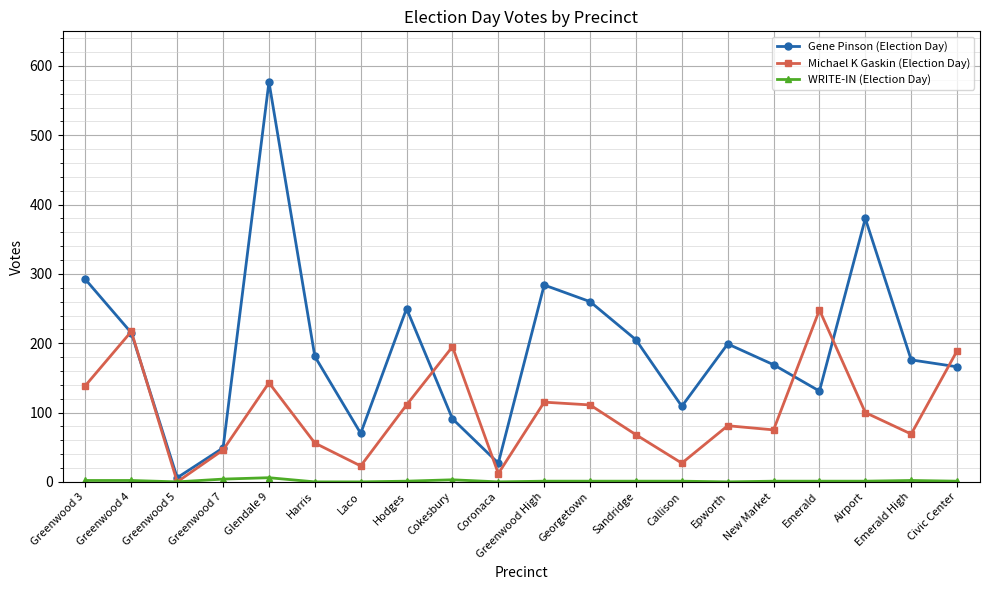

At how many categories does at least one series exceed 495?

1